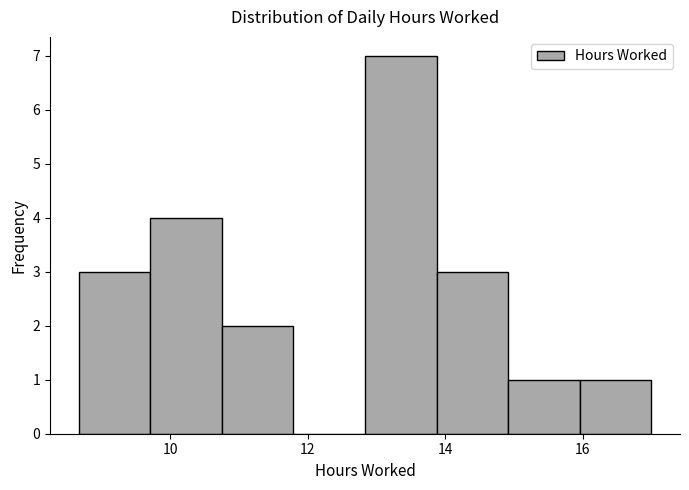

Reading left to right, transcribe this chart: for each bar, give the range it covers on the x-axis and its height. Neither the bar edges nor the heights are printed on the chart, so give them approximately, as read against the axes.

8.6 to 9.8: 3
9.8 to 10.8: 4
10.8 to 11.8: 2
11.8 to 12.8: 0
12.8 to 13.8: 7
13.8 to 15.0: 3
15.0 to 16.0: 1
16.0 to 17.0: 1